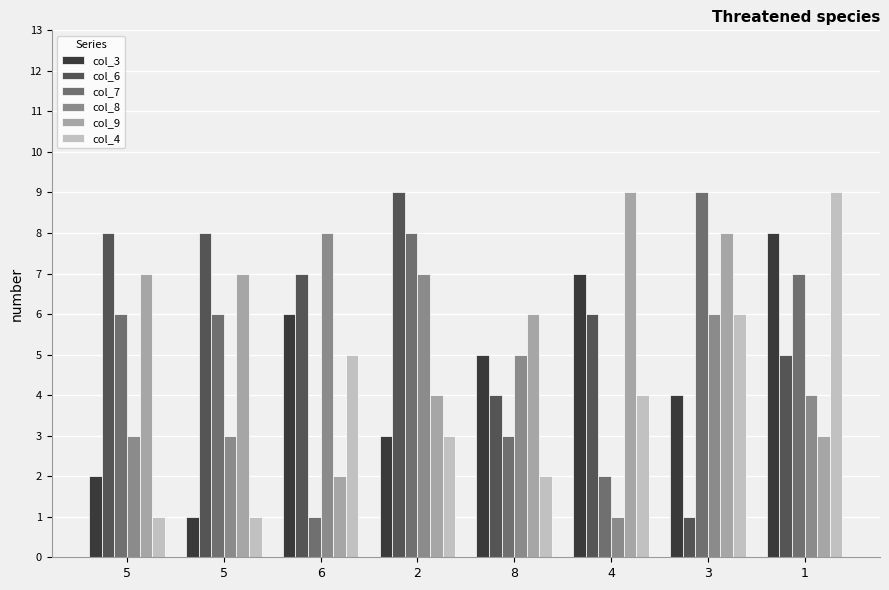

Does the chart contain stacked bars?

No